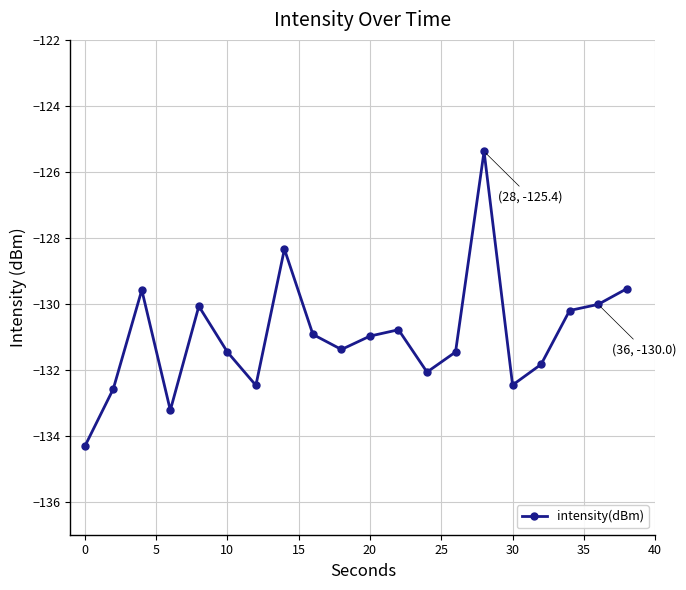

What is the value of the 3rd point from the left?

-129.6